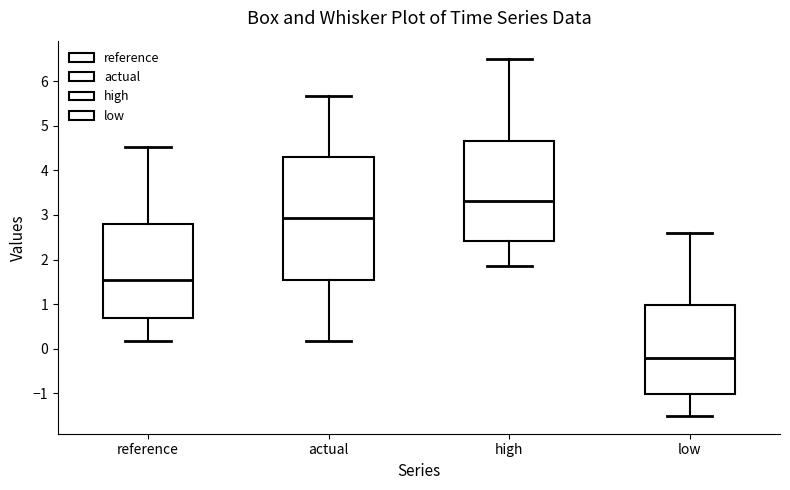

Reading left to right, read every box against the y-axis: the position of its median line, the range the box covers, and the ends of its whiskers. The values are not printed on the chart, so give them approximately, as read against the axis.

reference: median 1.5, box 0.7 to 2.8, whiskers 0.2 to 4.5
actual: median 2.9, box 1.5 to 4.3, whiskers 0.2 to 5.7
high: median 3.3, box 2.4 to 4.6, whiskers 1.9 to 6.5
low: median -0.2, box -1.0 to 1.0, whiskers -1.5 to 2.6